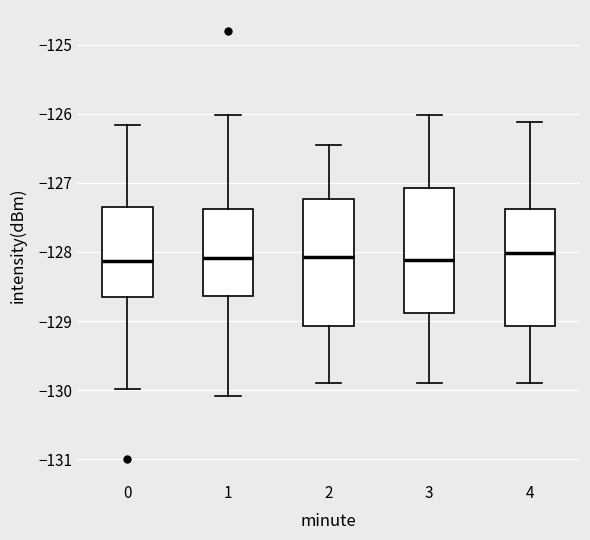

Where does the median line of the box at x = 4 sit on the y-axis? The values are not printed on the chart, so give them approximately, as read against the axis.

-128.0